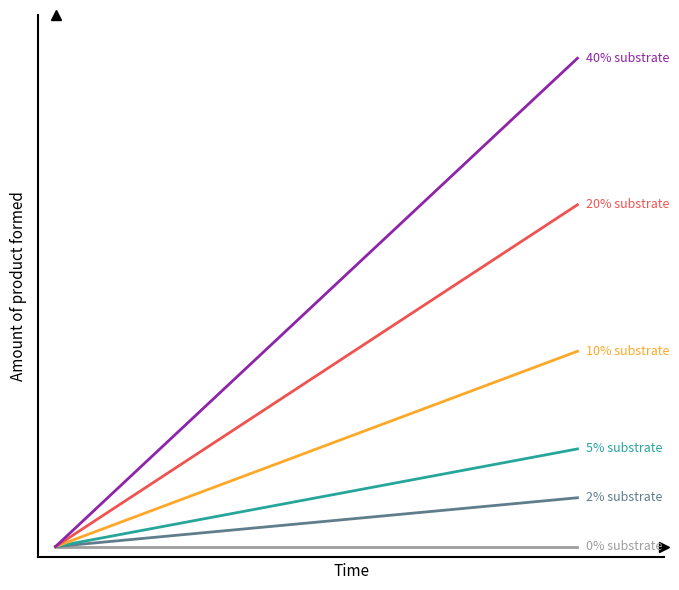

Does the chart have visible grid lines?

No